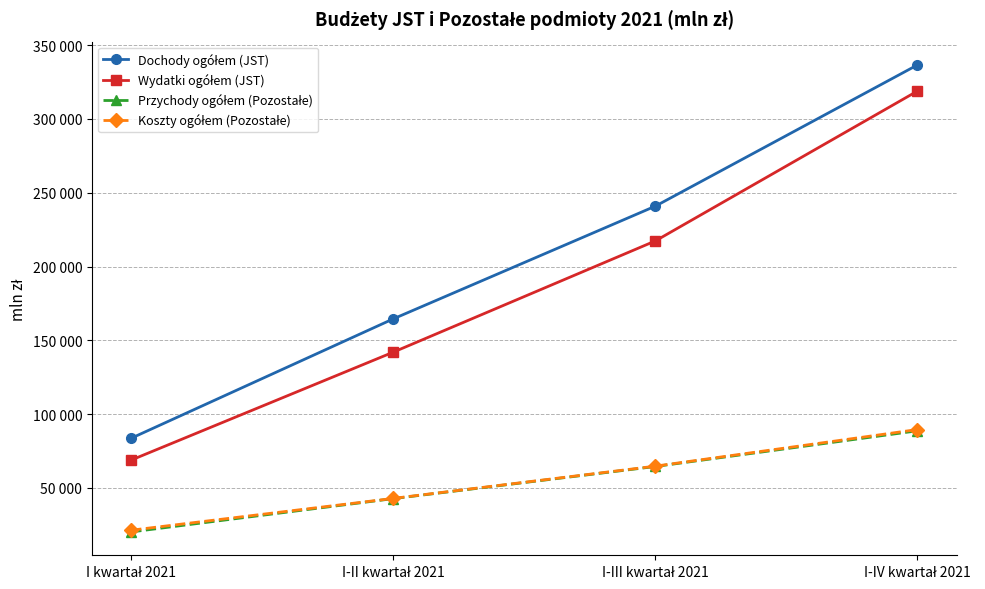

Does the chart have visible grid lines?

Yes